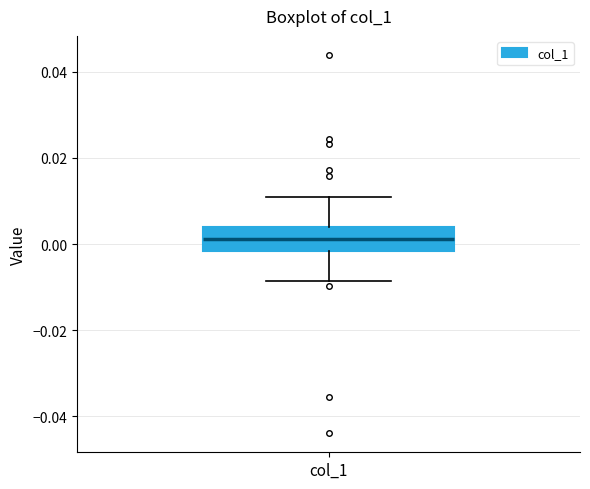

Read this box plot against the y-axis: the position of the median line, the range covered by the box, and the ends of both whiskers. The values are not printed on the chart, so give them approximately, as read against the axis.

median 0.002, box -0.002 to 0.004, whiskers -0.008 to 0.010